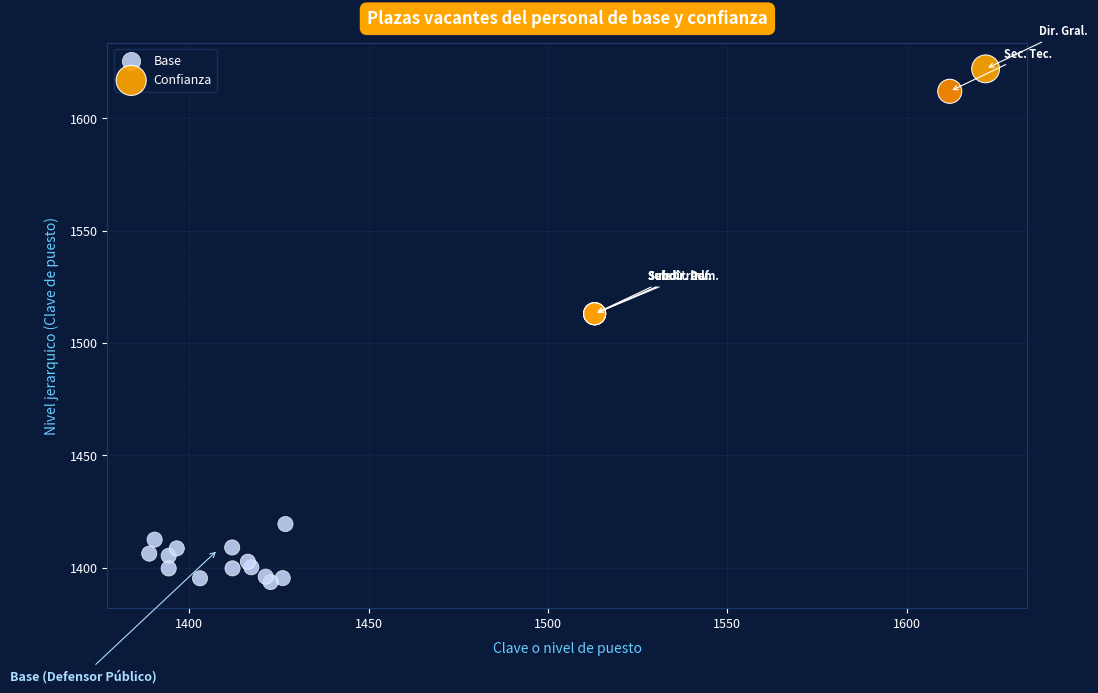

Which series has the largest Y range (max minus min)?

Confianza